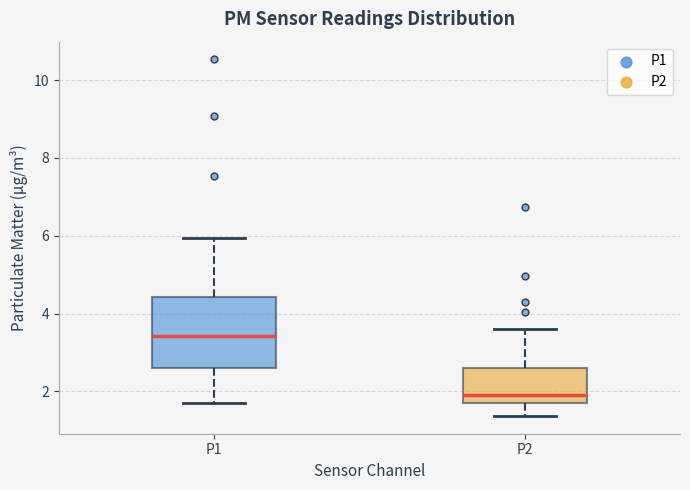

Where does the median line of the box for P1 sit on the y-axis? The values are not printed on the chart, so give them approximately, as read against the axis.

3.4